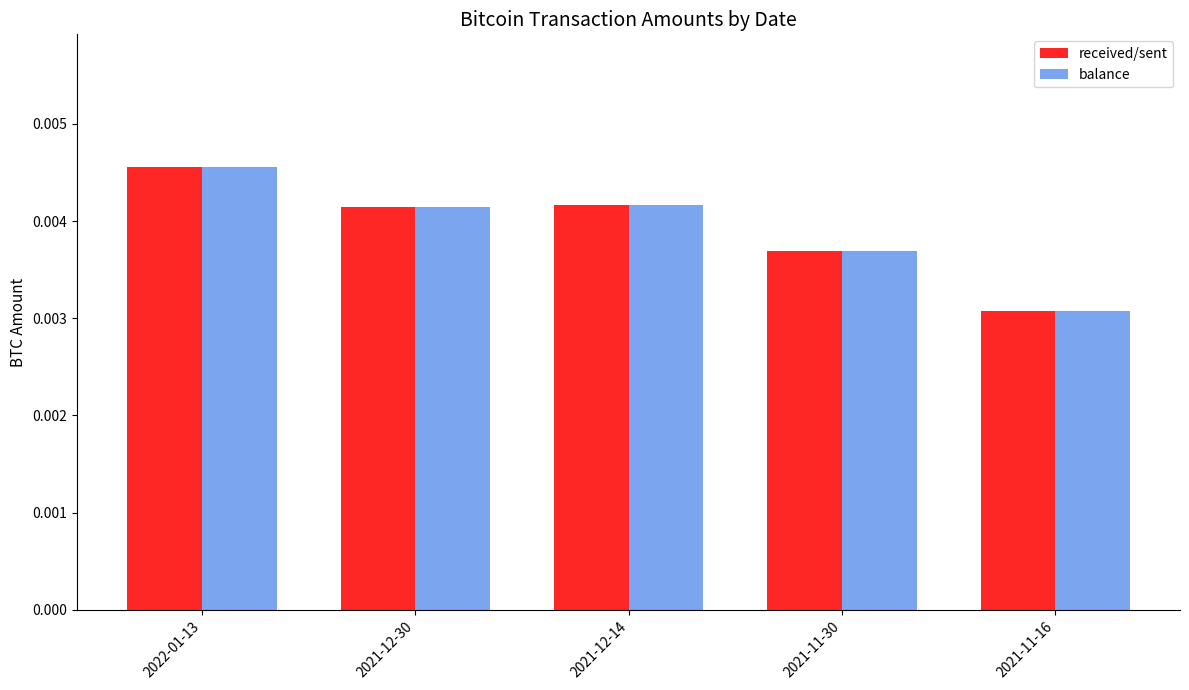

At which label is received/sent closest to 0?

2021-11-16